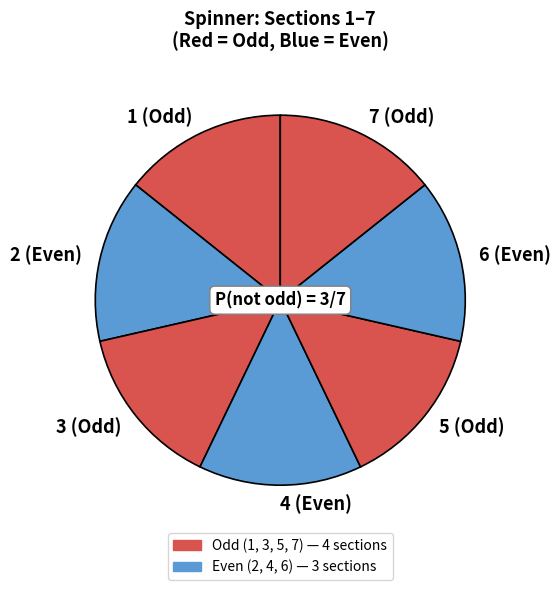

Count the number of slices in the pie.

7